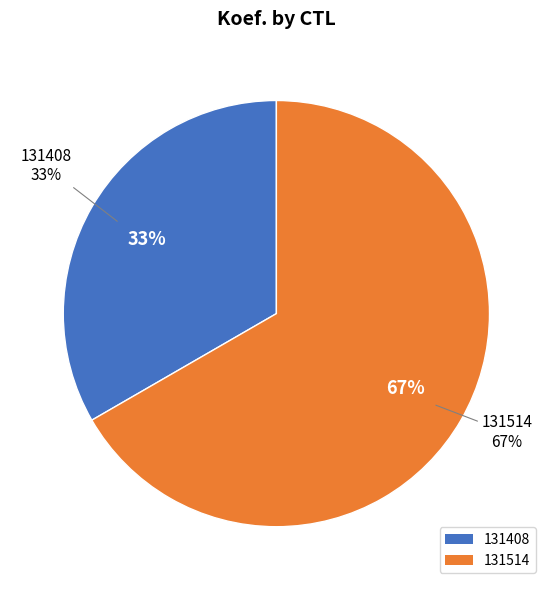

Which has a higher value, 131514 or 131408?

131514